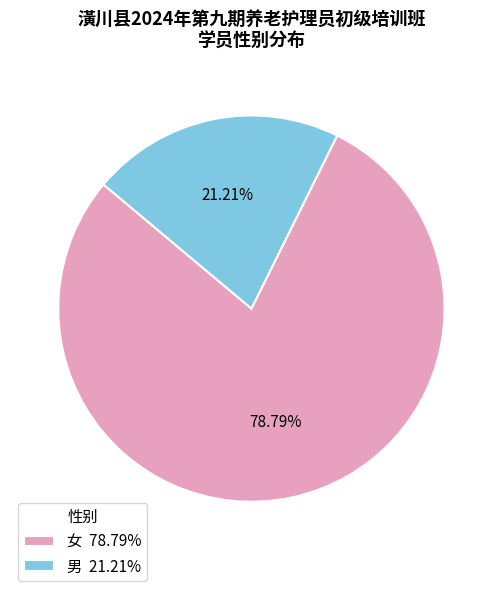

Which category has the biggest portion of the pie?

女